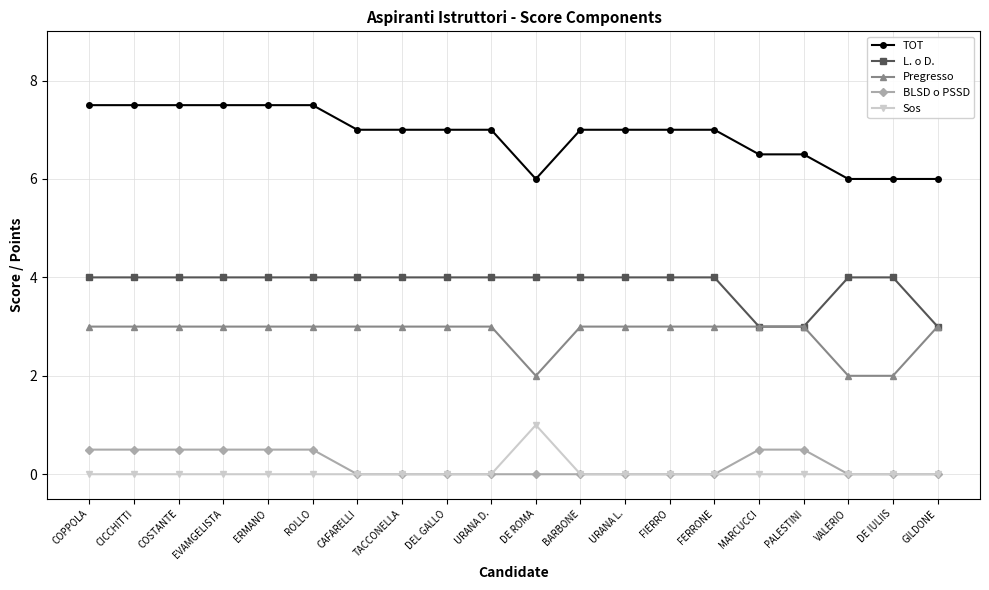

Is it true that Sos equals 0.0 at GILDONE?

True